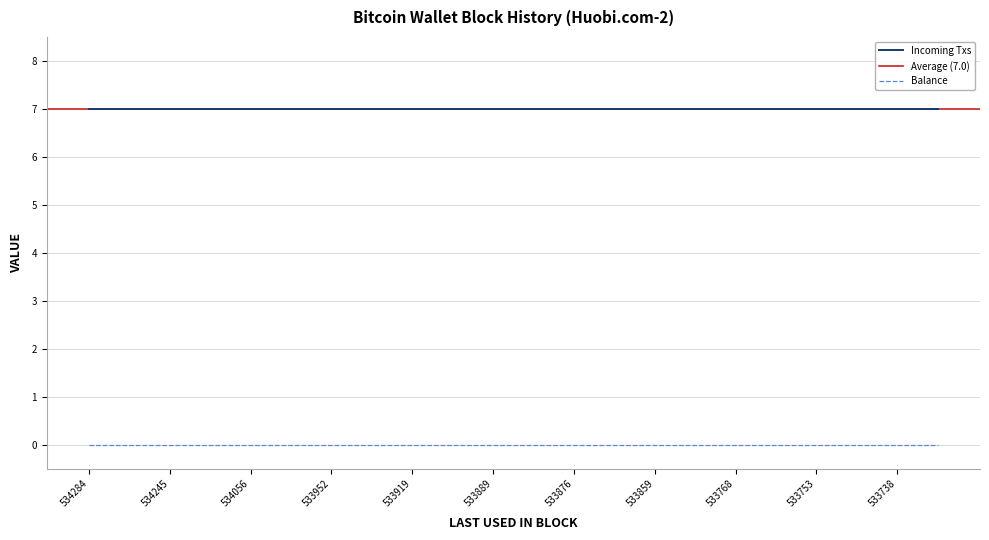

What is the difference between the highest and lowest values at 533755?

7